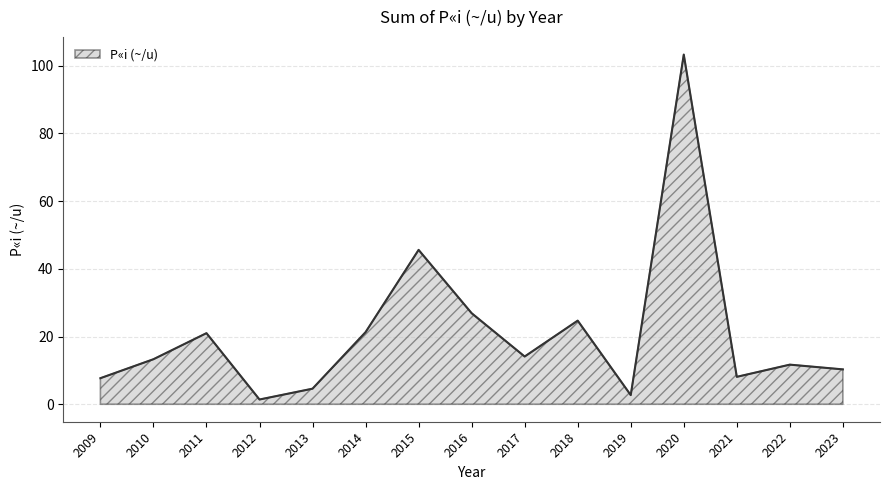

What is the average value?

21.1